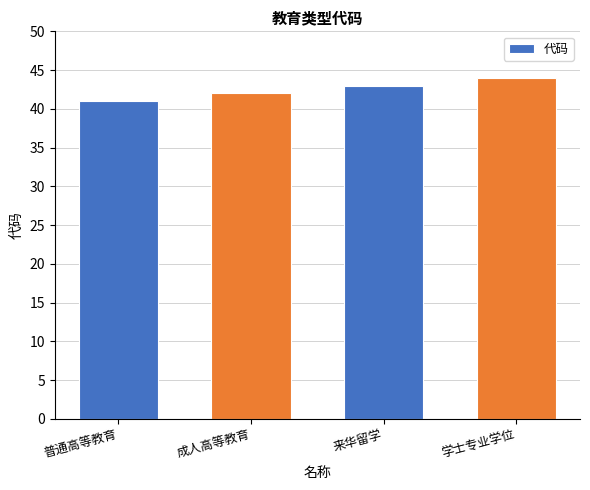

What is the label of the 2nd bar from the right?

来华留学